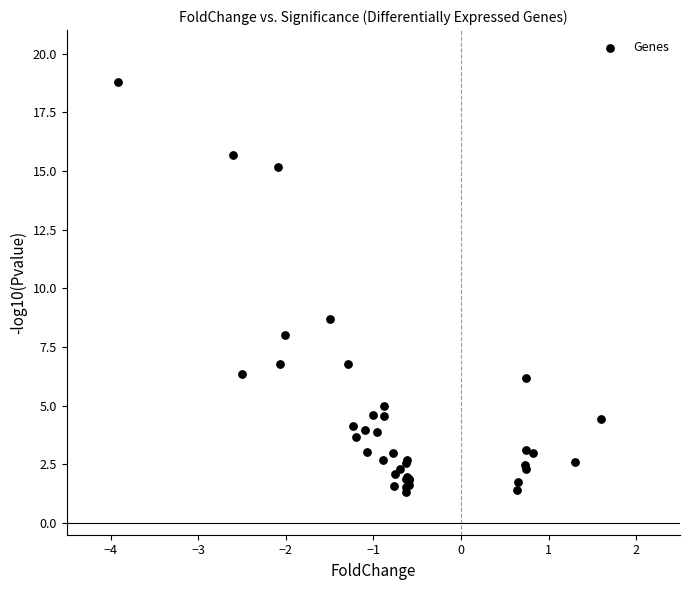

What Y value in the scatter plot is closest to 10?

8.7